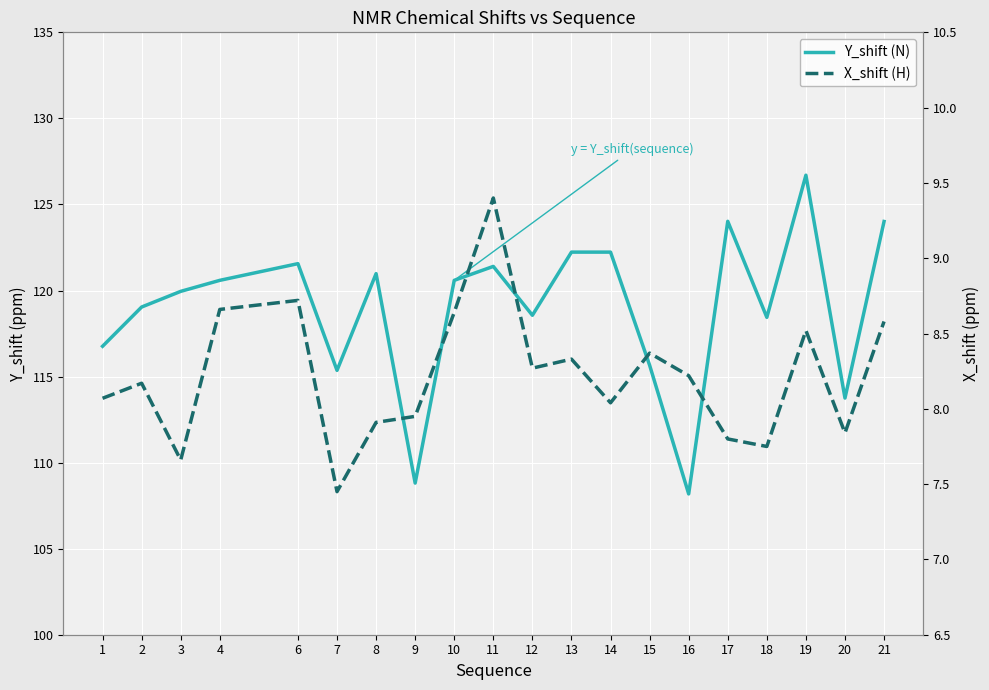

Which series has the largest total across all categories?

Y_shift (N)